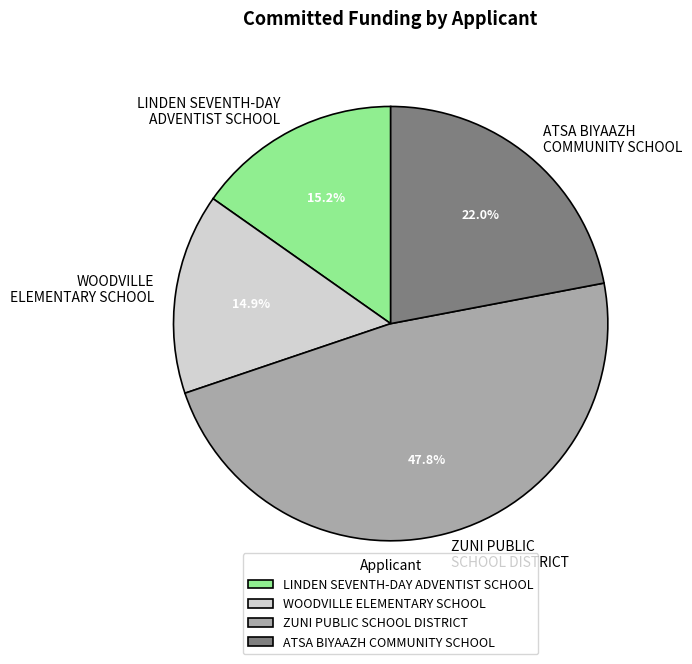

What is the ratio of the value at ZUNI PUBLIC SCHOOL DISTRICT to the value at LINDEN SEVENTH-DAY ADVENTIST SCHOOL?

3.1